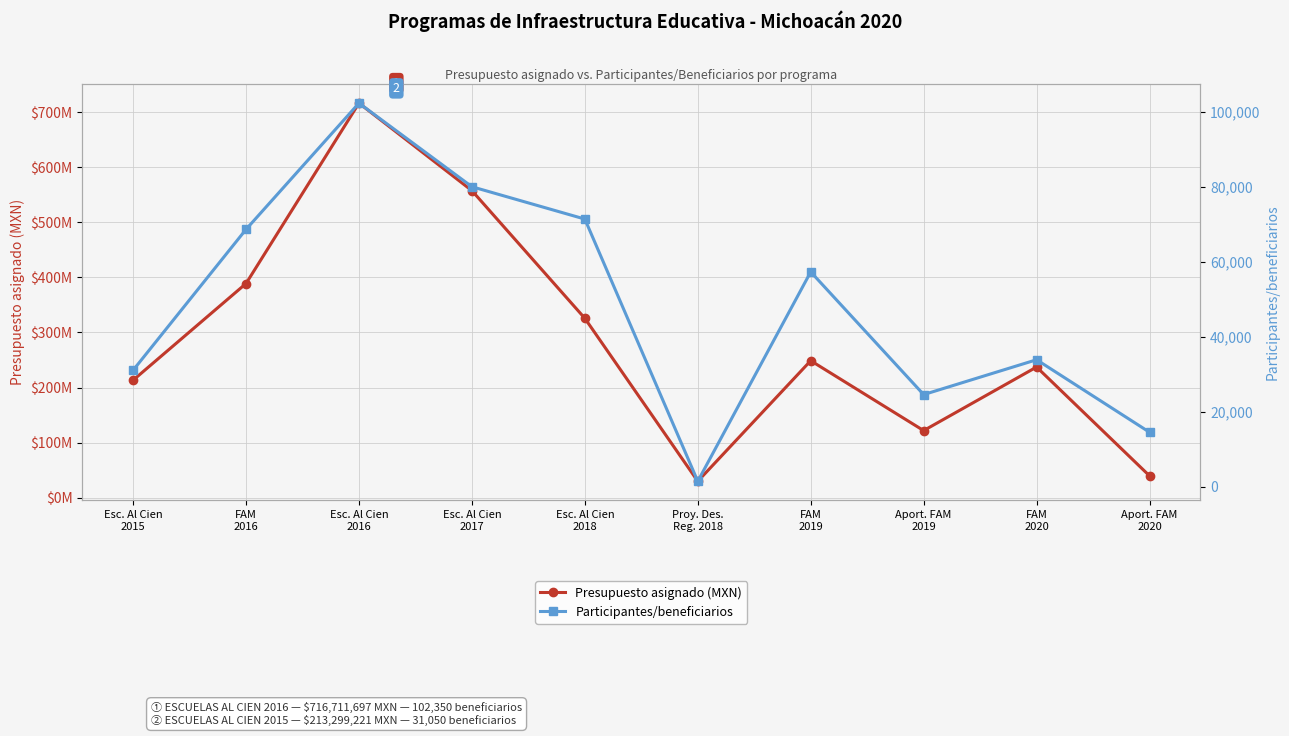

True or false: Presupuesto asignado (MXN) and Participantes/beneficiarios cross at least once.

False